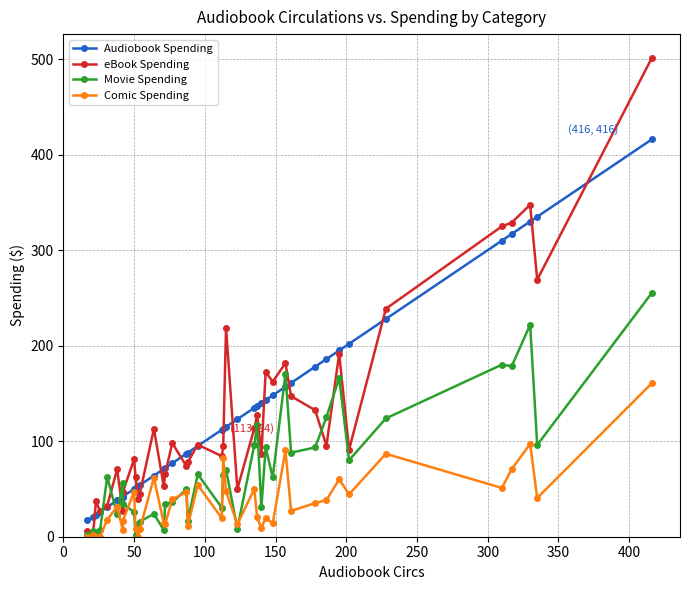

True or false: eBook Spending has more than 1 points higher than both neighbors.

True